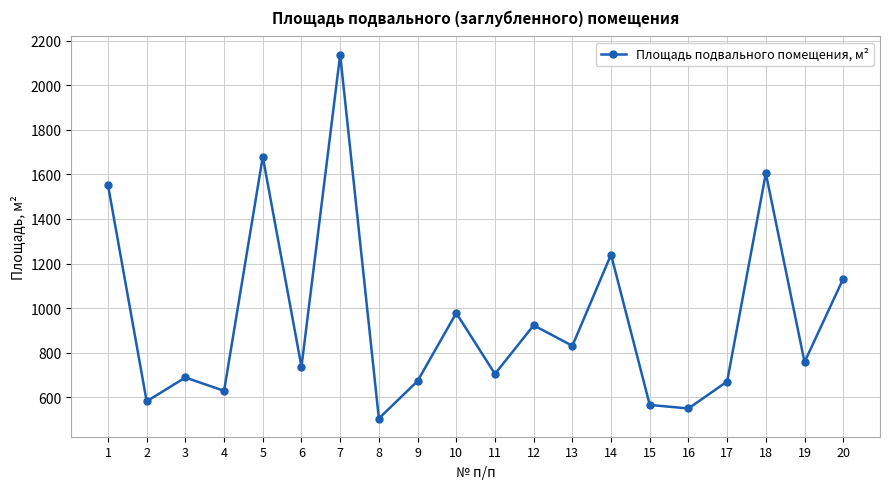

Which category has the lowest value across all series?

8